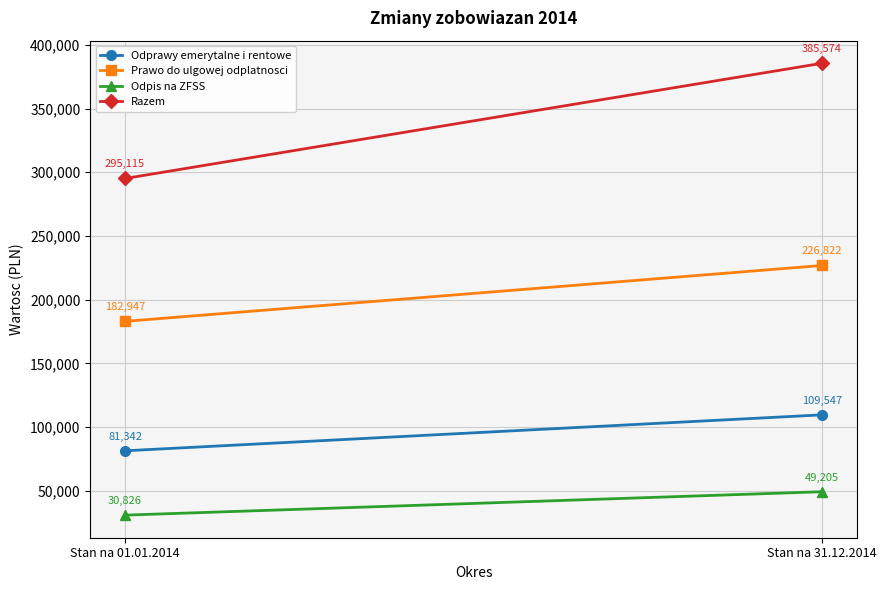

What is the approximate value of Prawo do ulgowej odplatnosci at Stan na 01.01.2014?

182947